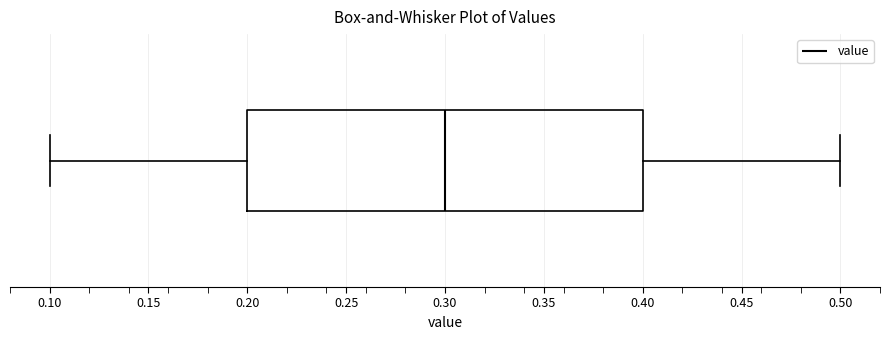

Read this box plot against the x-axis: the position of the median line, the range covered by the box, and the ends of both whiskers. The values are not printed on the chart, so give them approximately, as read against the axis.

median 0.3, box 0.2 to 0.4, whiskers 0.1 to 0.5